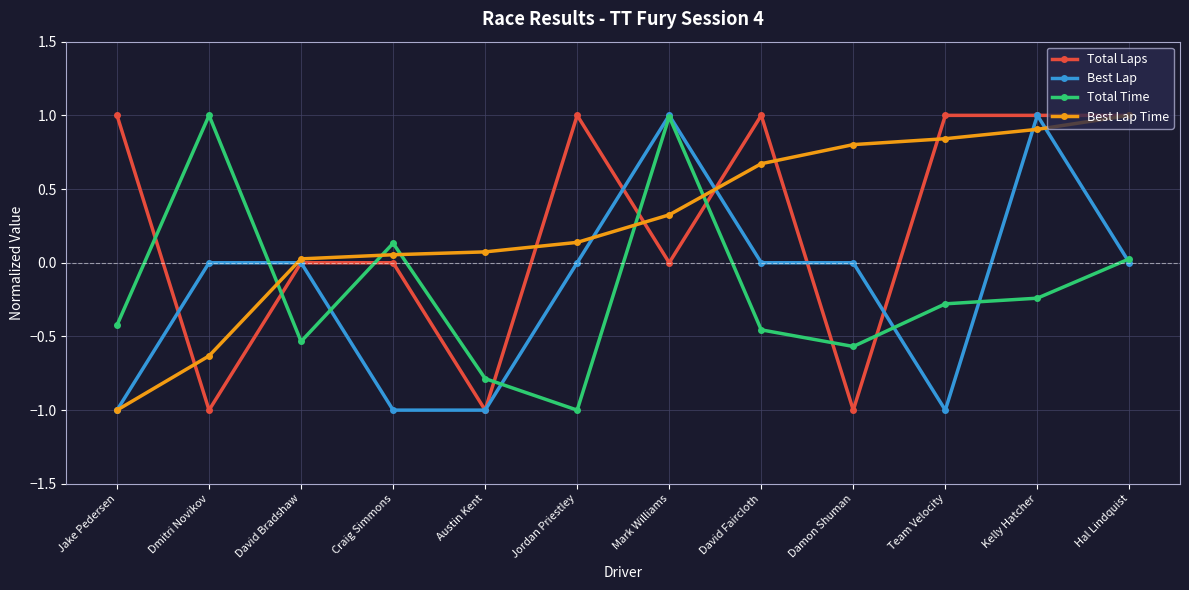

What is the label of the 9th point from the left?

Damon Shuman